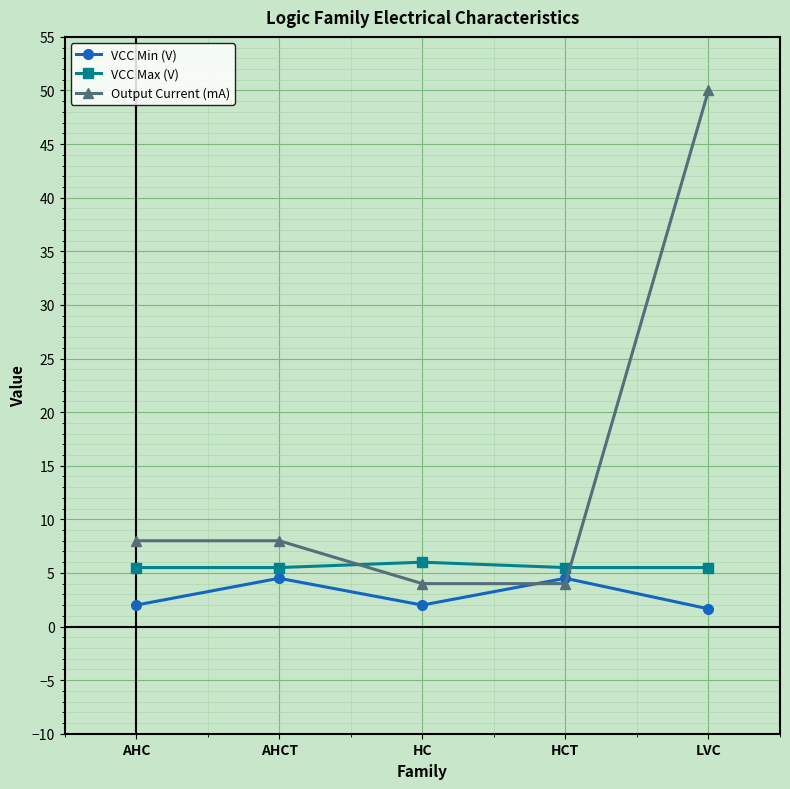

How many interior local valleys does the VCC Min (V) series have?

1